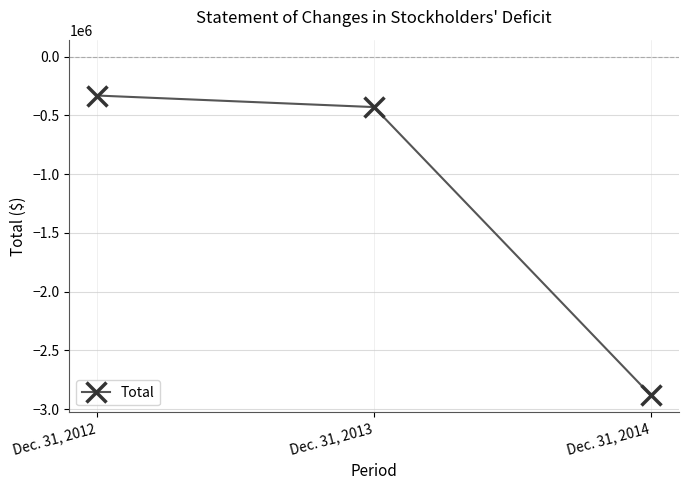

What is the value of the 3rd point from the left?

-2882392